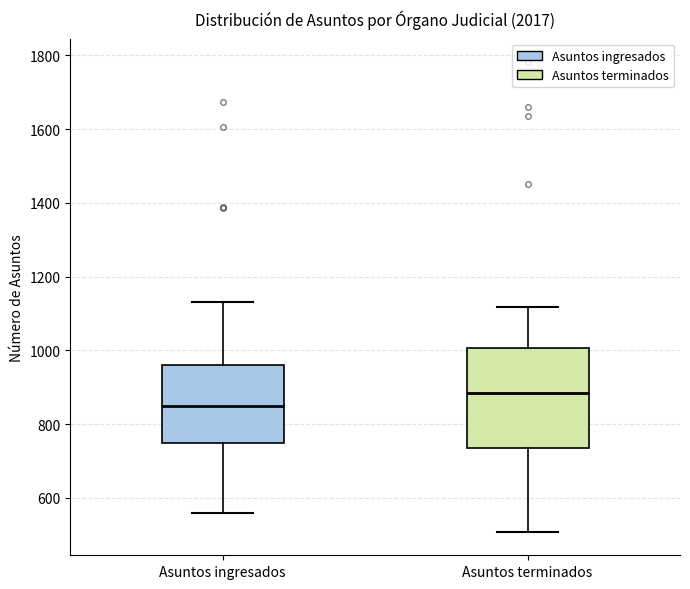

Reading left to right, read every box against the y-axis: the position of its median line, the range the box covers, and the ends of its whiskers. The values are not printed on the chart, so give them approximately, as read against the axis.

Asuntos ingresados: median 840, box 740 to 960, whiskers 560 to 1140
Asuntos terminados: median 880, box 740 to 1000, whiskers 500 to 1120